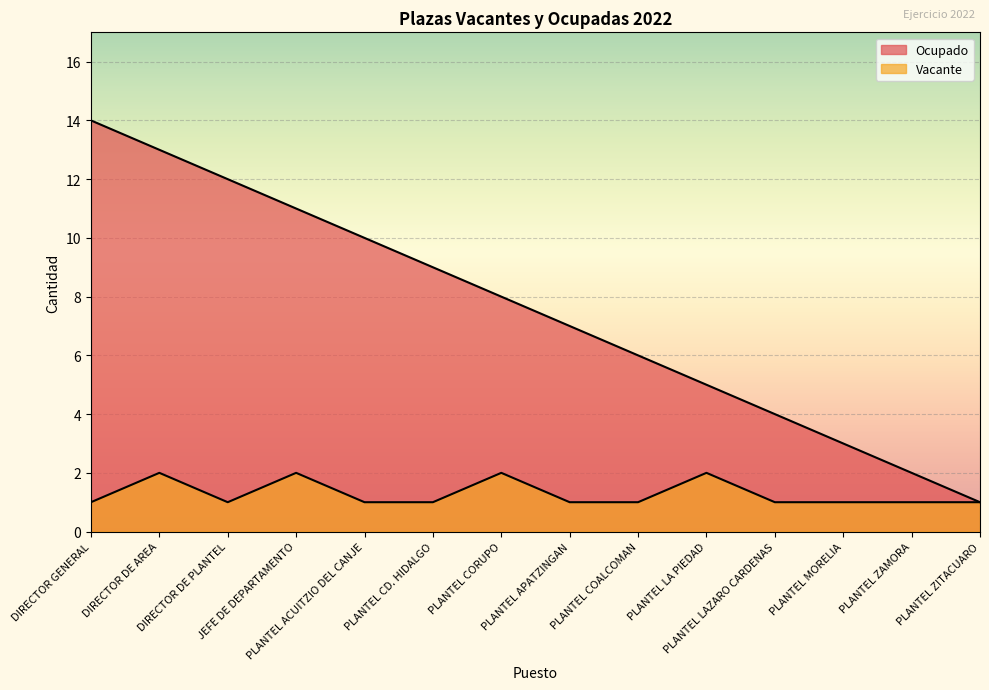

True or false: Ocupado has more than 1 points higher than both neighbors.

False